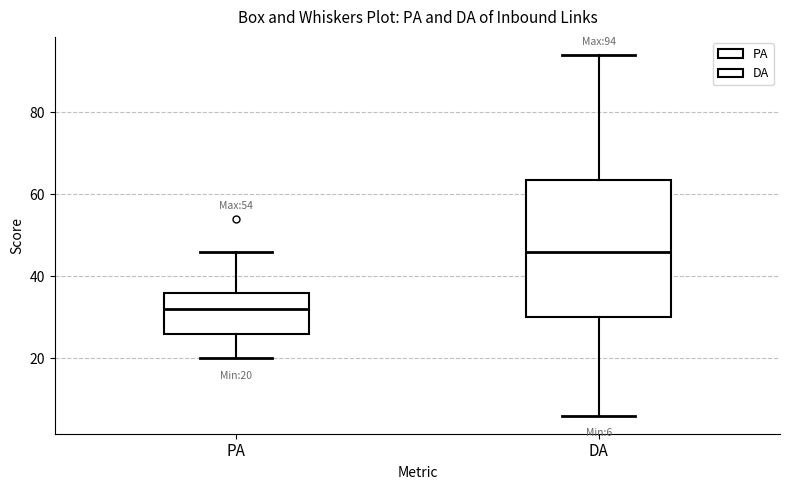

Which box is the tallest, from its lower edge to its upper edge?

DA